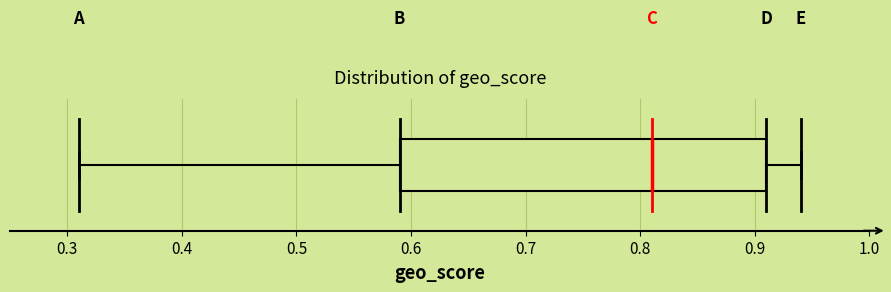

Where does the left whisker of the box end on the x-axis? The values are not printed on the chart, so give them approximately, as read against the axis.

0.31